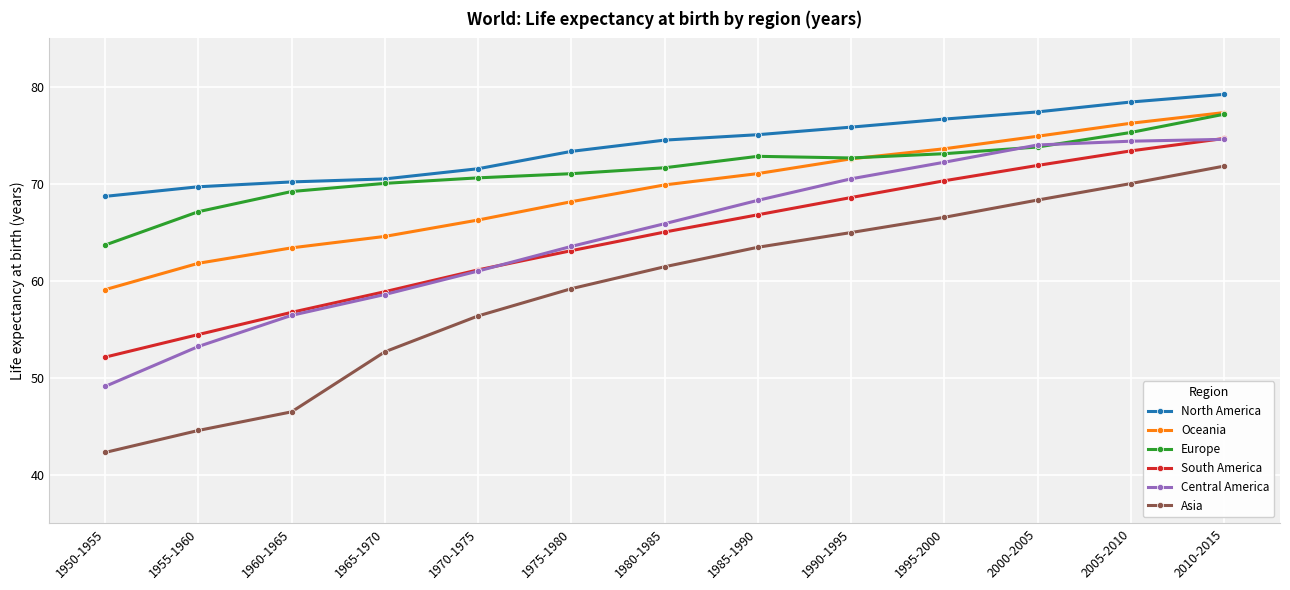

What is the average value of the Oceania series?

69.2